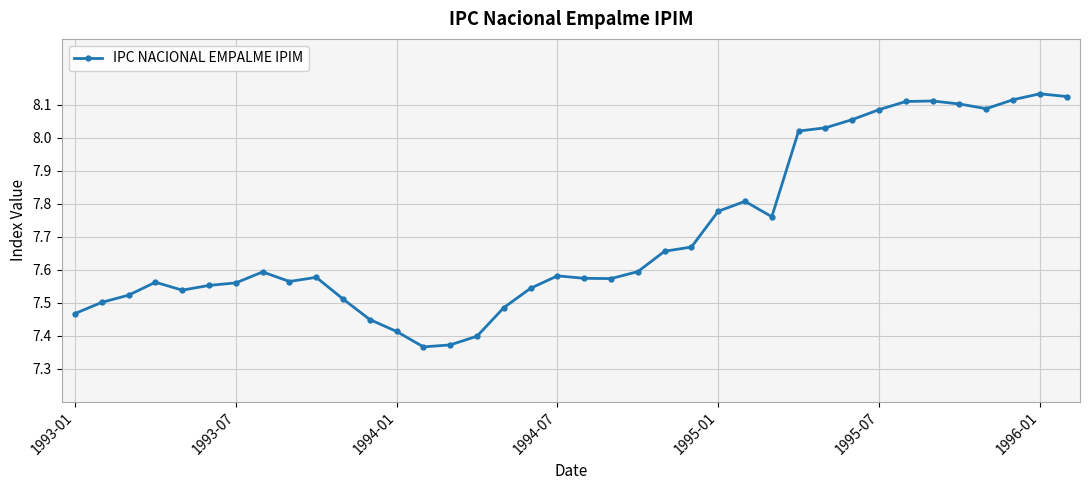

How many lines are shown in the chart?

1